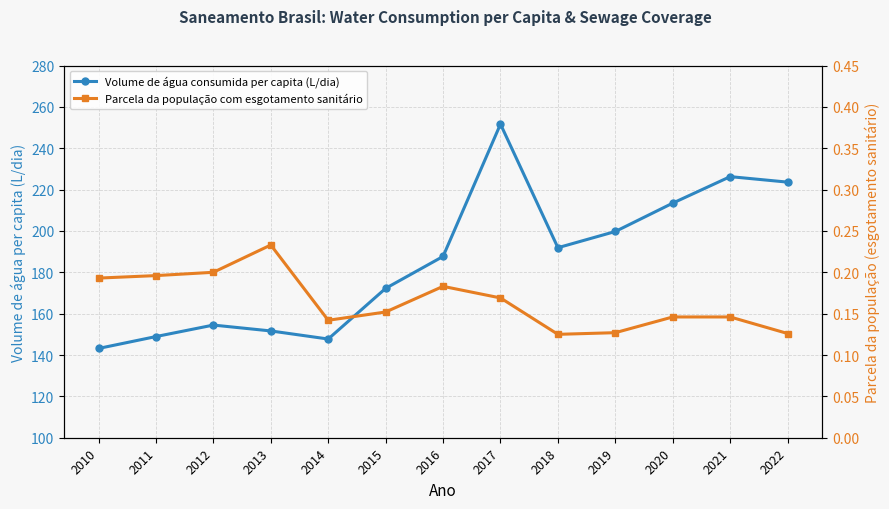

Which category has the highest value across all series?

2017